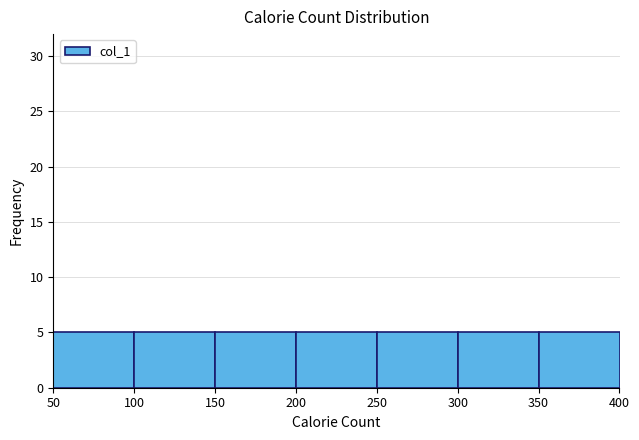

What is the height of the bar covering 300 to 350 on the x-axis? The values are not printed on the chart, so give them approximately, as read against the axis.

5